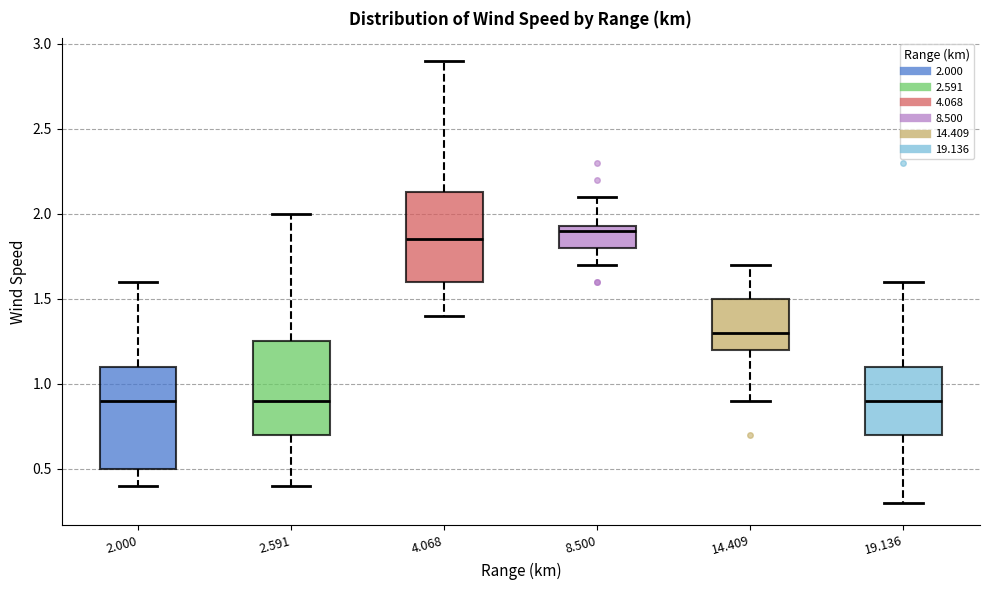

Where does the upper whisker of the box at x = 8.500 end on the y-axis? The values are not printed on the chart, so give them approximately, as read against the axis.

2.10